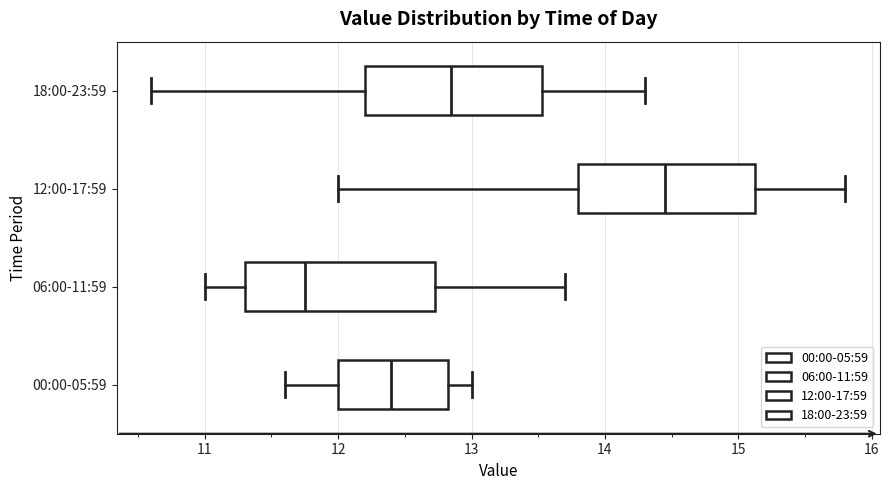

Which box has the furthest to the left median line?

06:00-11:59